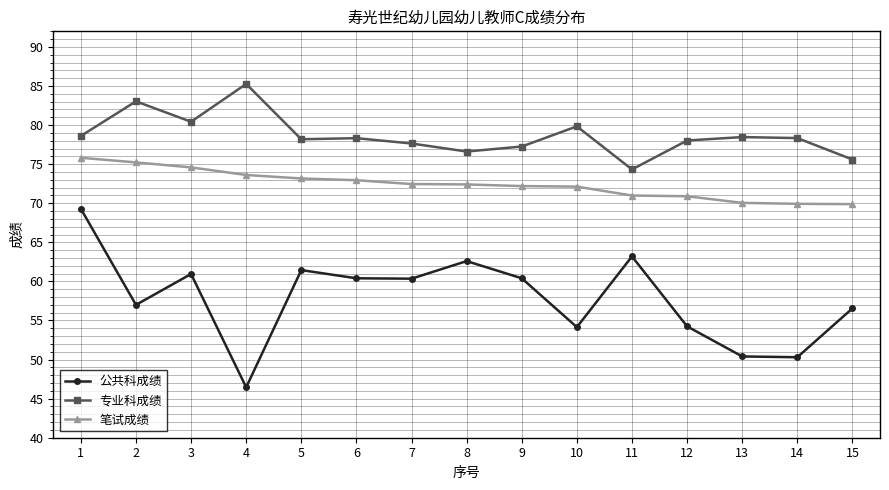

How many values in the 公共科成绩 series are below 60?

7